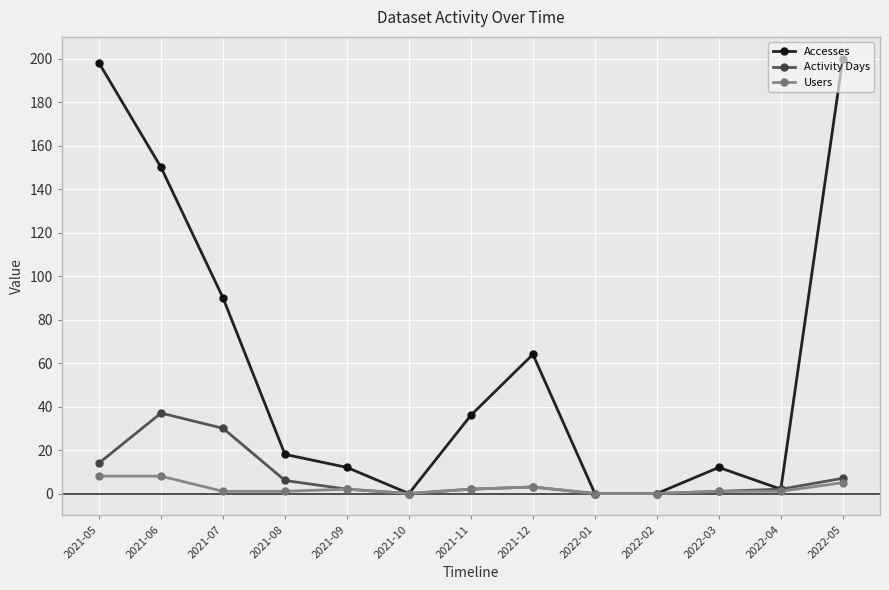

Where is the first local maximum for Activity Days?

2021-06